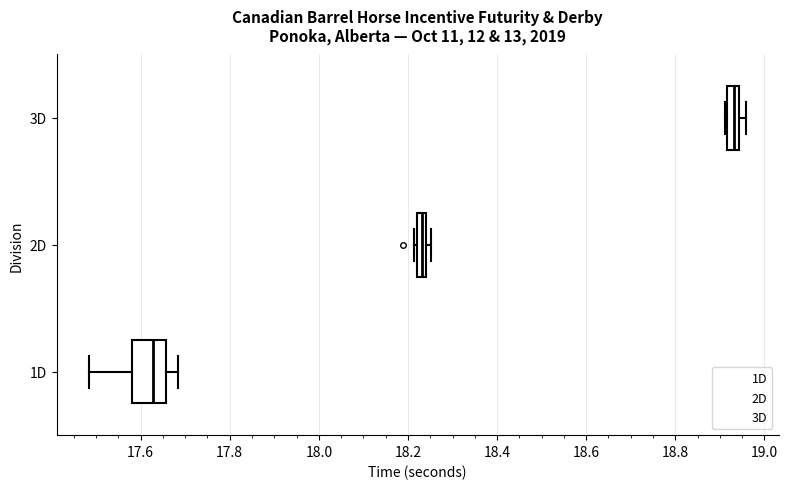

Which box's median line is the furthest to the right?

3D